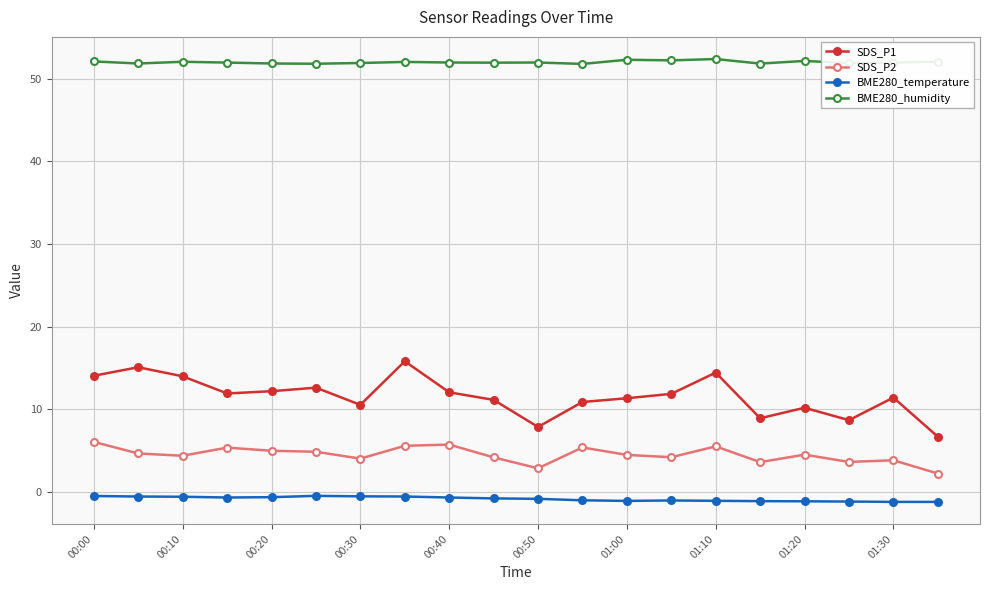

What is the value of the BME280_humidity point at the 14th from the left?

52.2